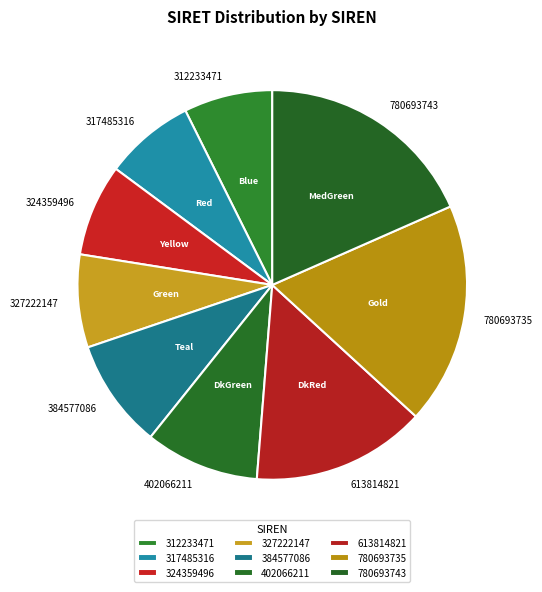

The 327222147 slice represents 8% of the pie. True or false?

True